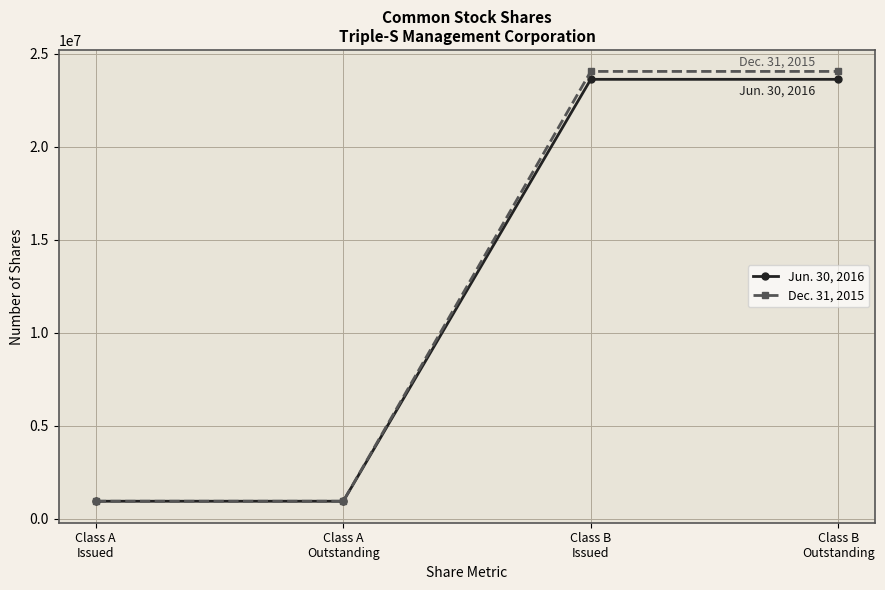

What is the value of the Dec. 31, 2015 point at the 2nd from the left?

950968